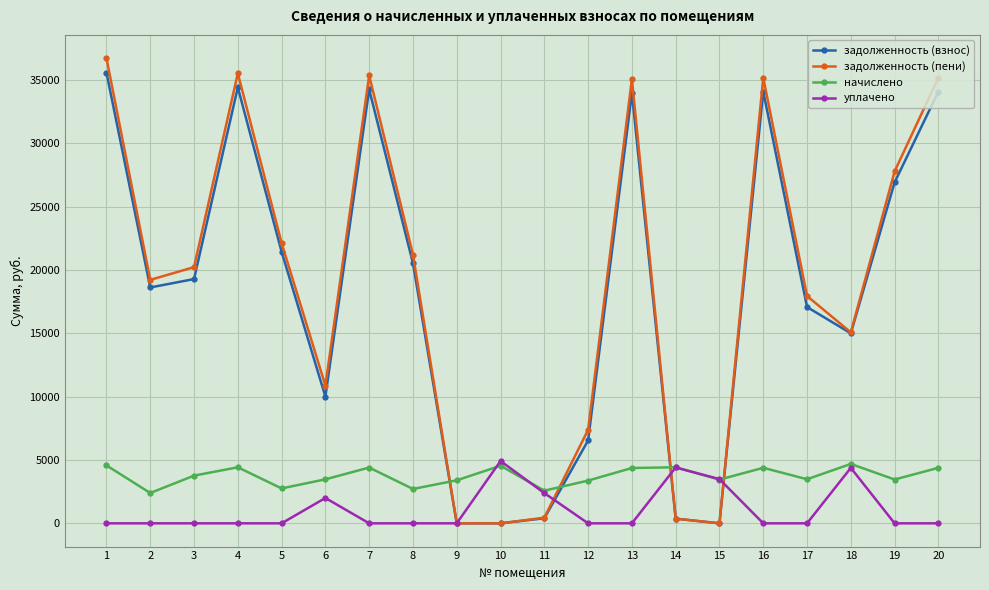

True or false: начислено and уплачено intersect in this chart.

True